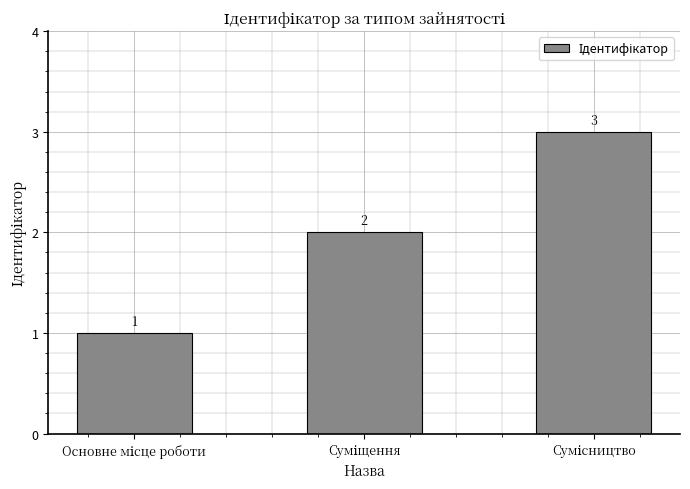

How many values are between 1 and 3?

3